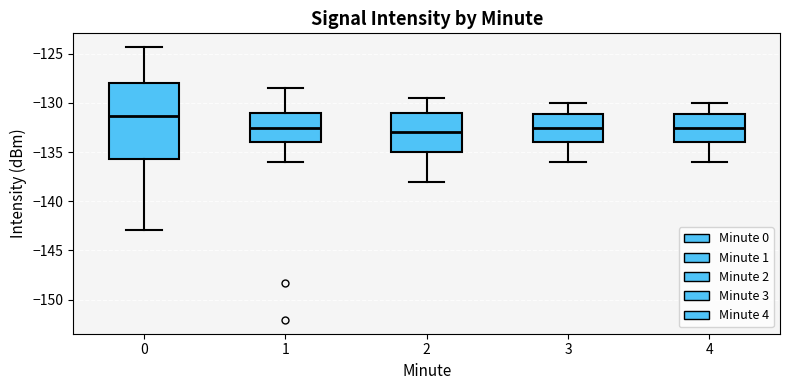

Reading left to right, transcribe this box plot: for each box, give where its median line is, the range the box spans, and where its two whiskers end, as read against the y-axis. The values are not printed on the chart, so give them approximately, as read against the axis.

0: median -131.5, box -135.5 to -128.0, whiskers -143.0 to -124.5
1: median -132.5, box -134.0 to -131.0, whiskers -136.0 to -128.5
2: median -133.0, box -135.0 to -131.0, whiskers -138.0 to -129.5
3: median -132.5, box -134.0 to -131.0, whiskers -136.0 to -130.0
4: median -132.5, box -134.0 to -131.0, whiskers -136.0 to -130.0